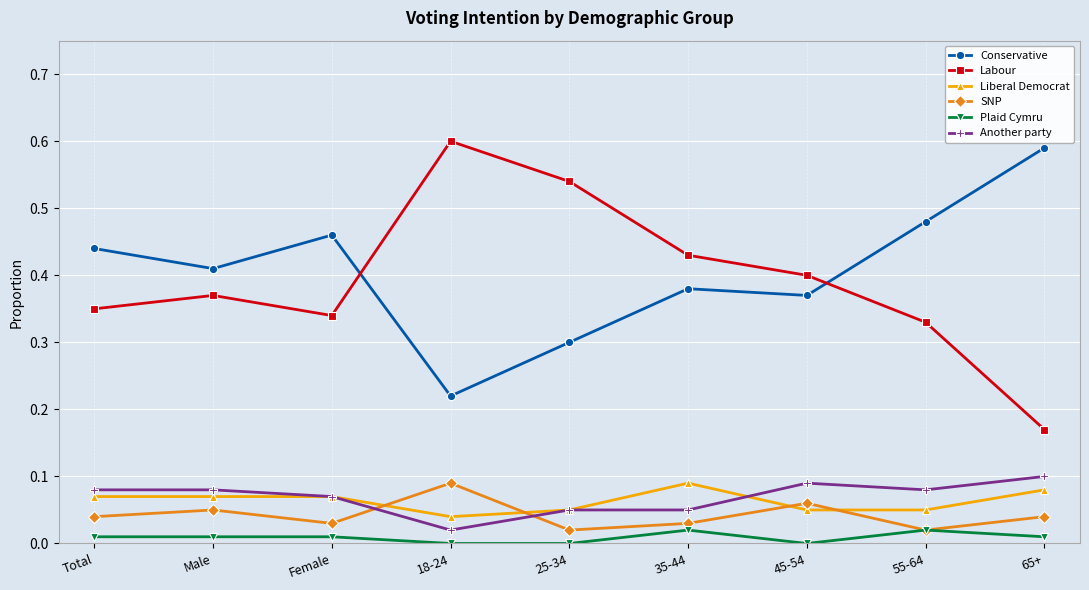

Count the number of categories in the chart.

9